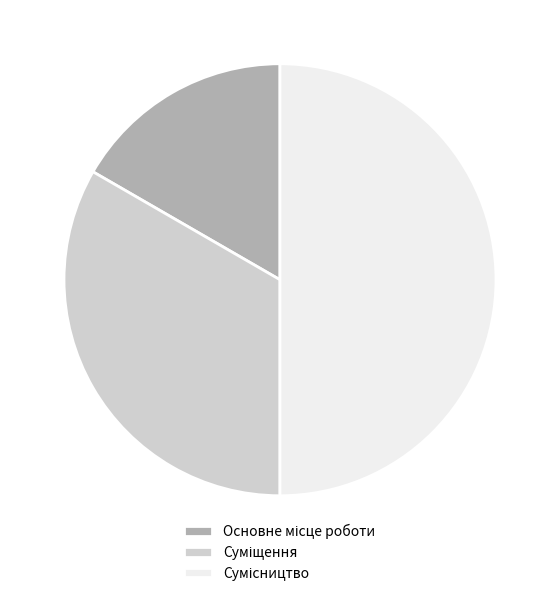

How many segments does this pie chart have?

3